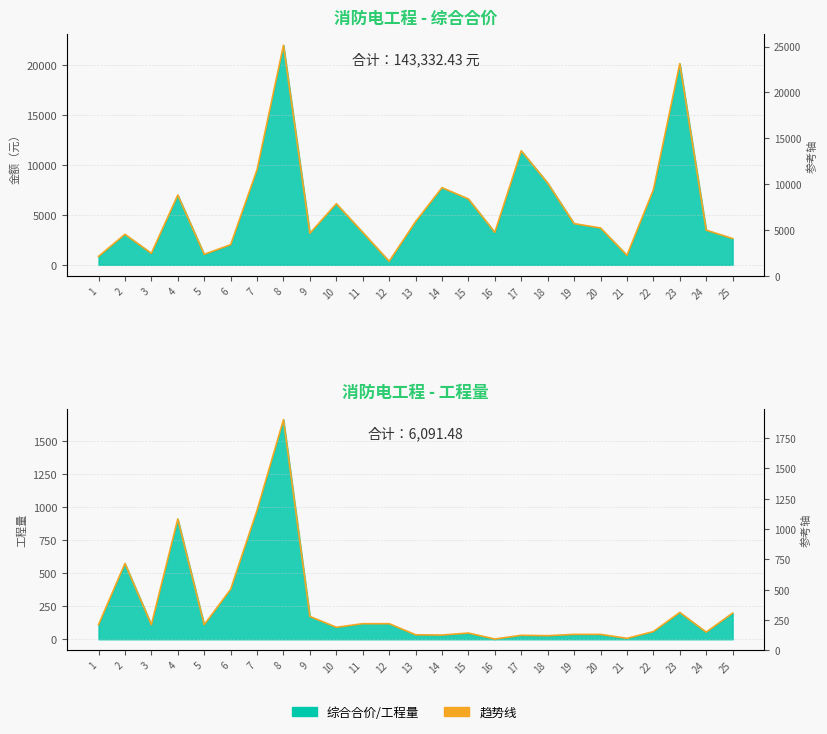

Between 18 and 14, which is larger?

18